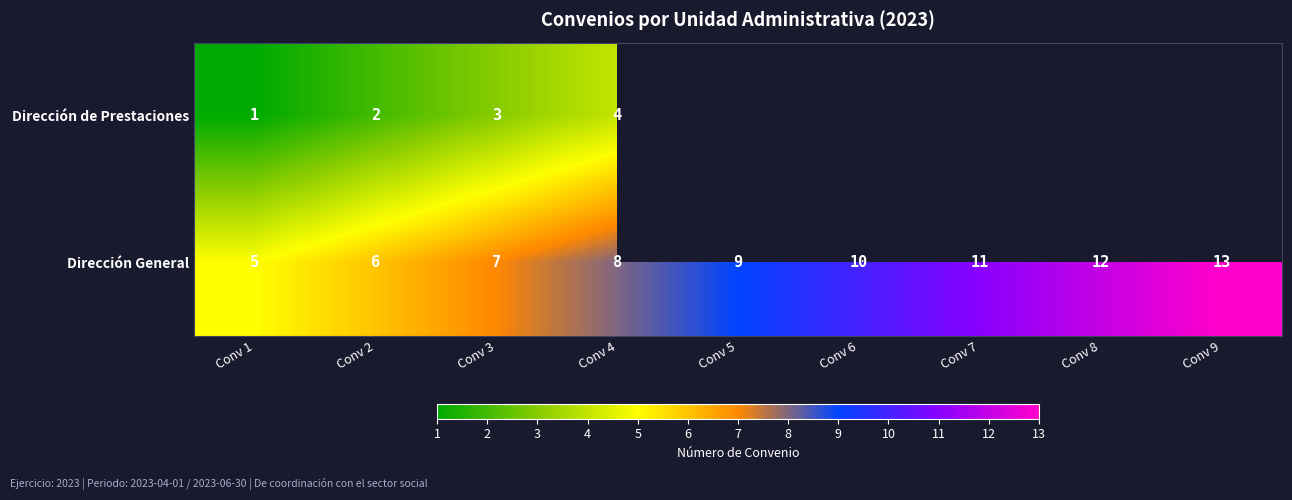

What is the sum of the Dirección de Prestaciones values at Conv 4 and Conv 2?

6